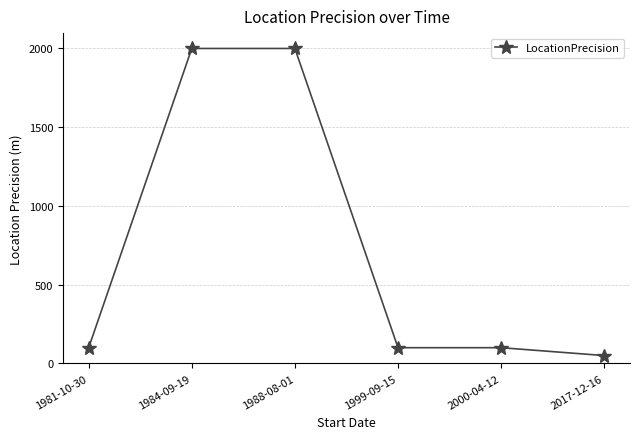

Is this an area chart (filled region under the line)?

No